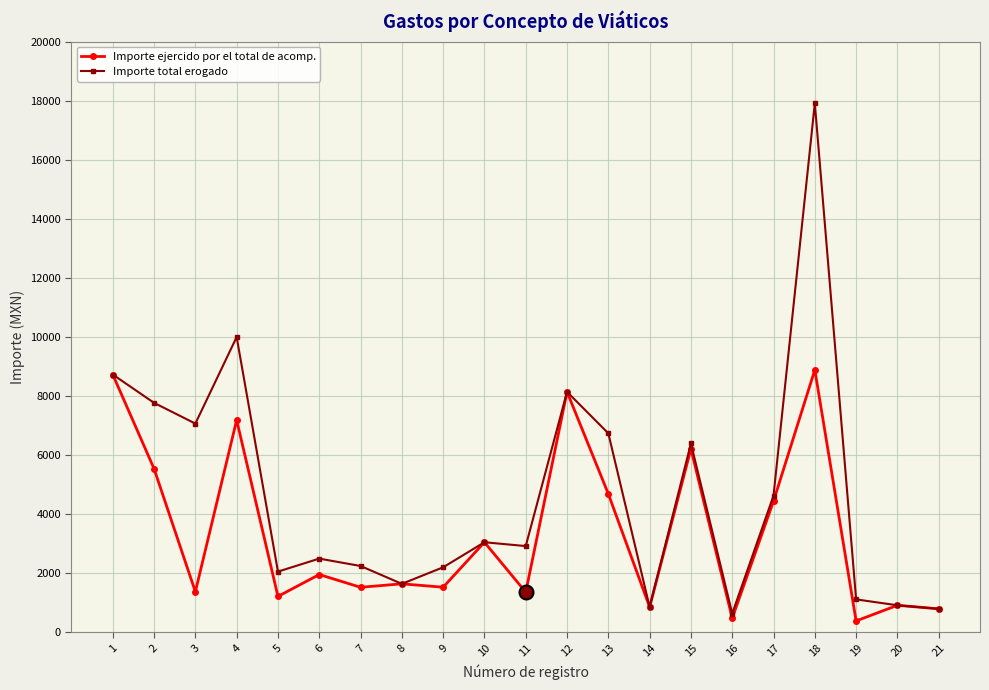

What is the sum of all Importe ejercido por el total de acomp. values?

70988.5